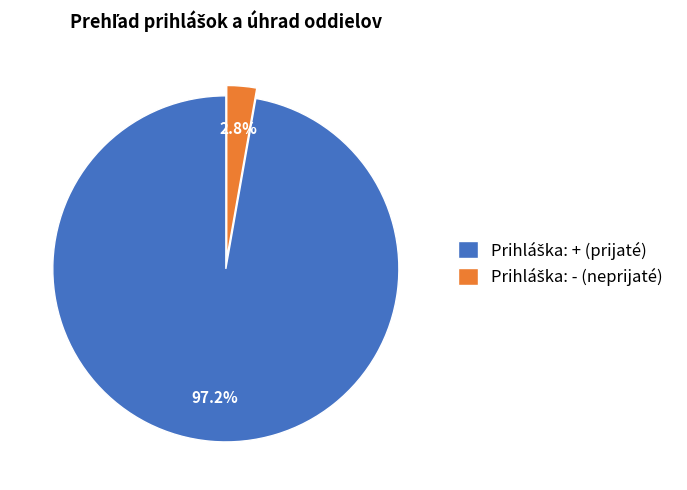

To the nearest percent, what is the average slice percentage?

50%